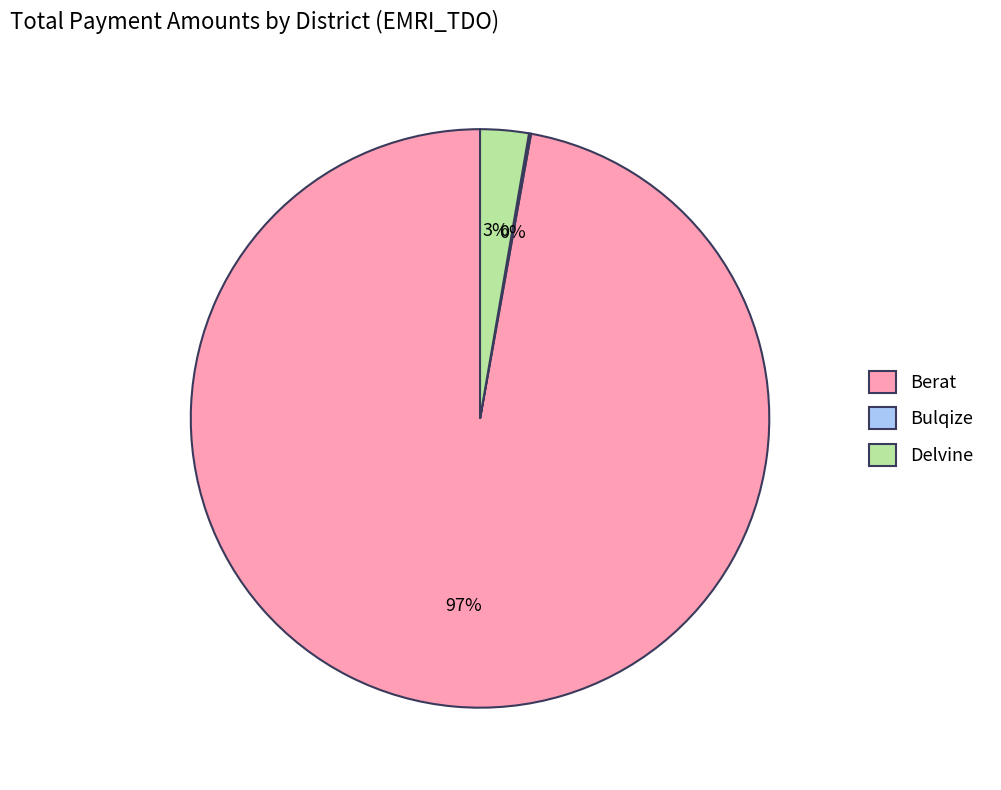

To the nearest percent, what is the average slice percentage?

33%